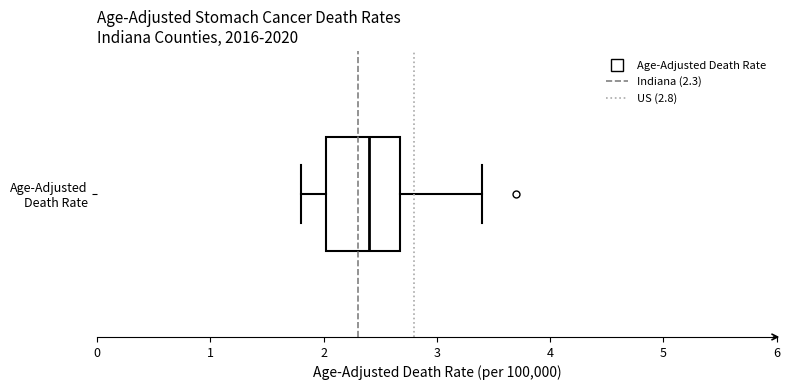

Transcribe this box plot: give where the median line is, the range the box spans, and where the two whiskers end, as read against the x-axis. The values are not printed on the chart, so give them approximately, as read against the axis.

median 2.4, box 2.0 to 2.7, whiskers 1.8 to 3.4